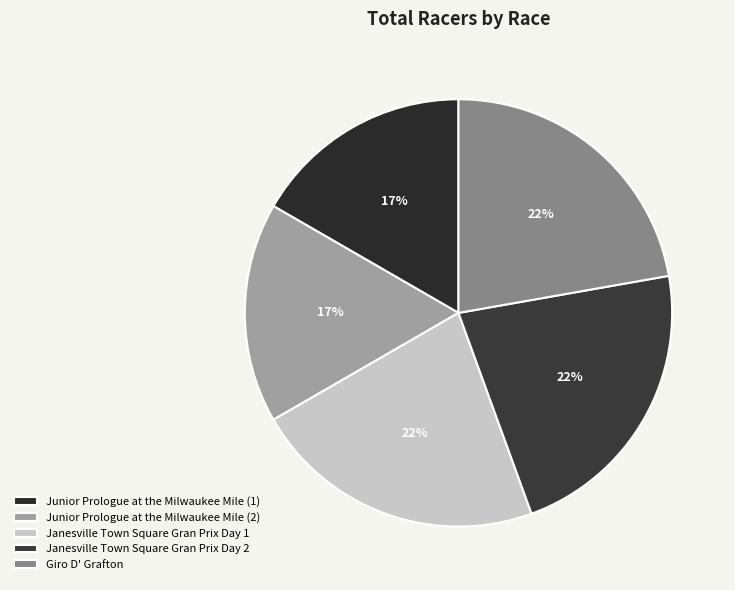

How many segments does this pie chart have?

5